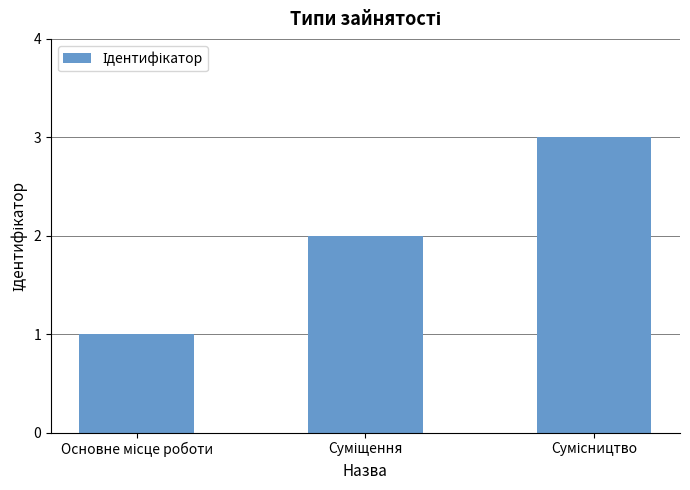

What is the sum of all values?

6